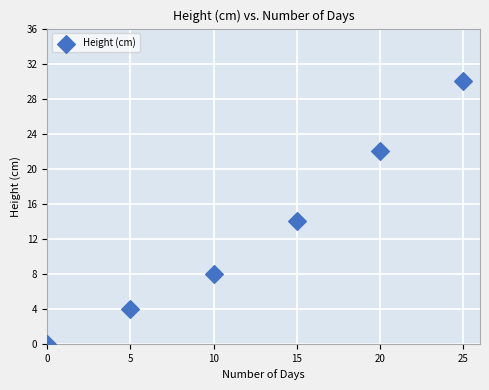

What Y value in the scatter plot is closest to 15?

14